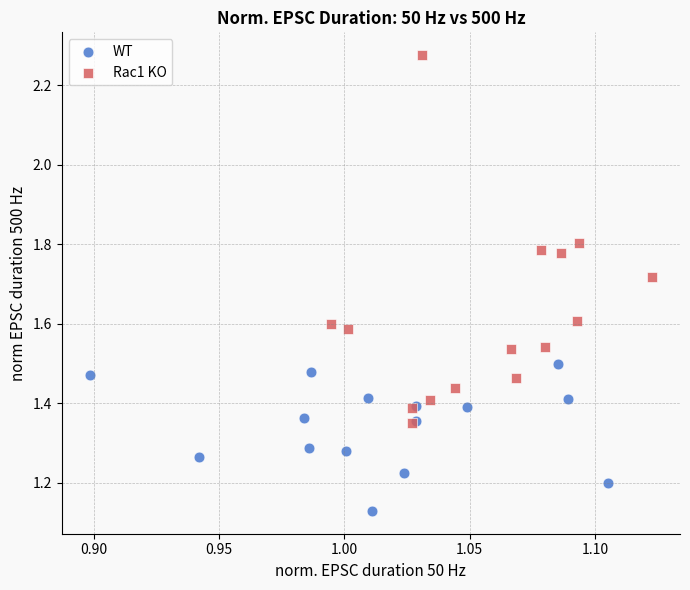

Which series has the widest spread of Y values?

Rac1 KO